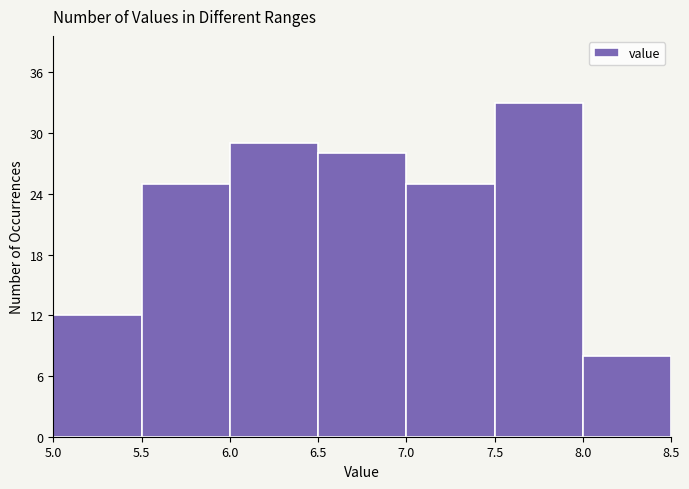

Over which range of the x-axis is the bar tallest?

7.5 to 8.0